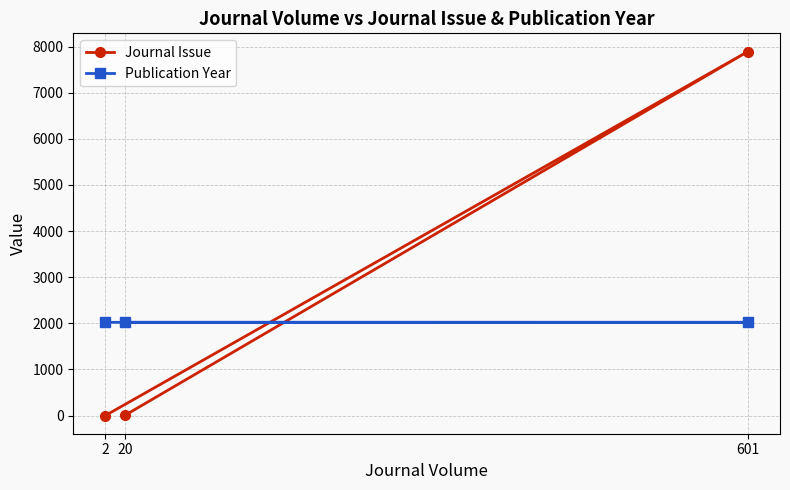

Reading left to right, what are all the values shown in this chart?

Journal Issue: 3	7894	1
Publication Year: 2023	2022	2022